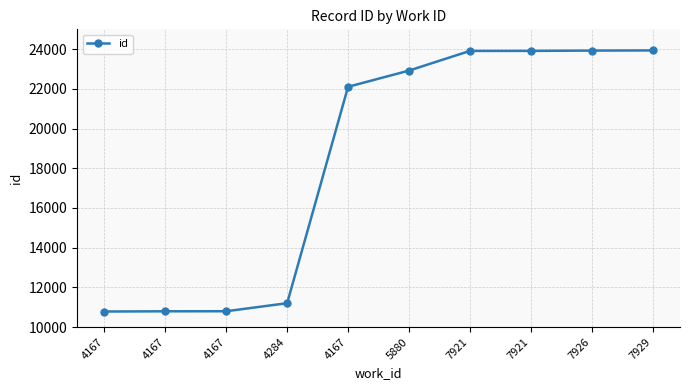

How many values are below 22921?

5